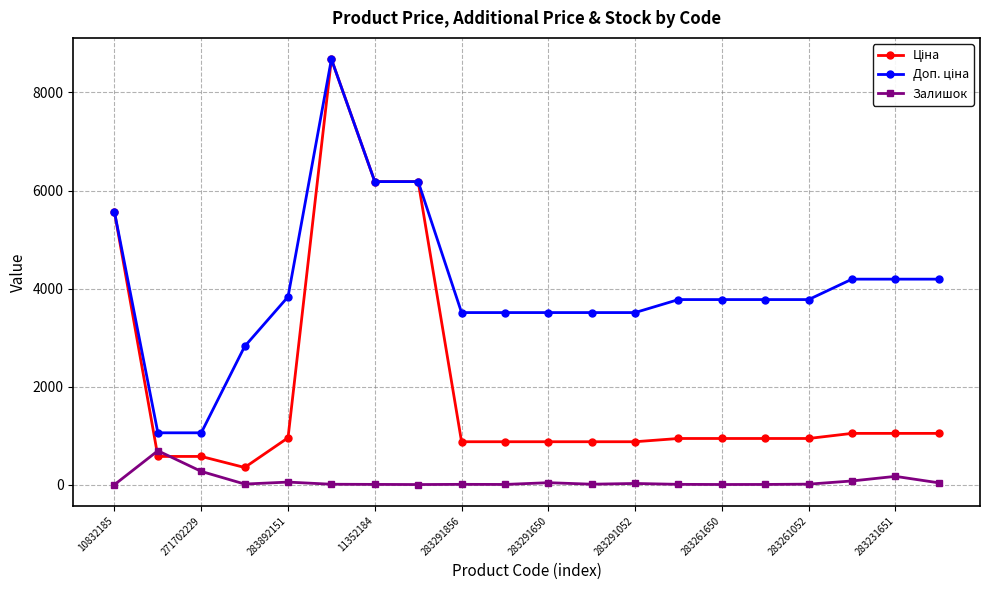

What is the maximum value for Залишок?

694.0